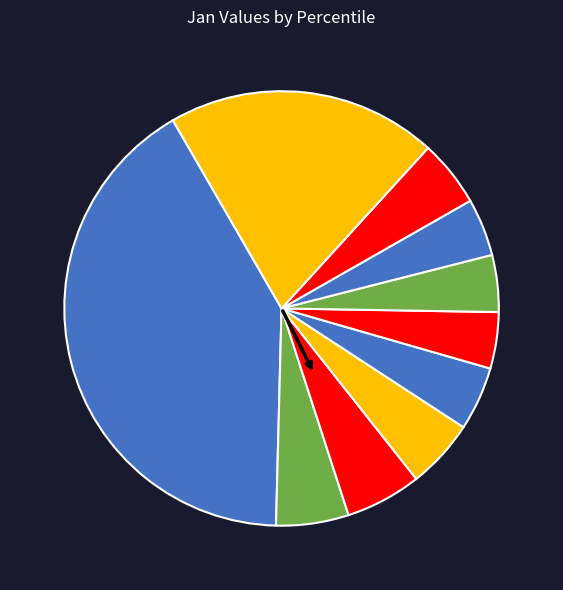

How many segments does this pie chart have?

10